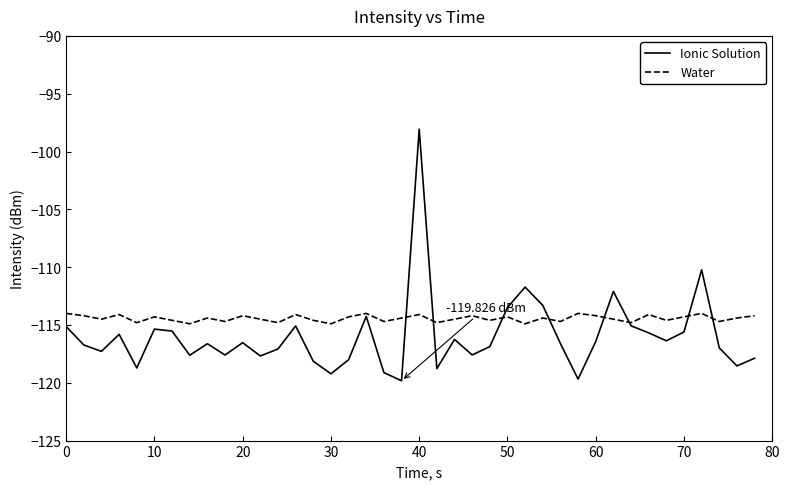

What are all the series names shown in the legend?

Ionic Solution, Water